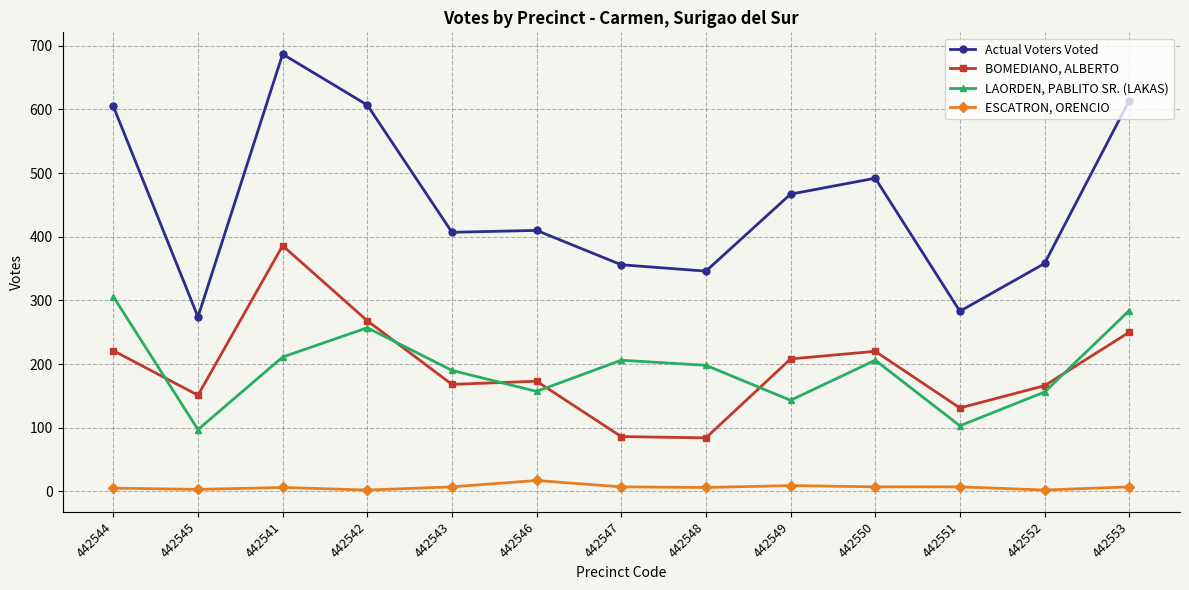

True or false: Actual Voters Voted has a value of 285 at 442553.

False